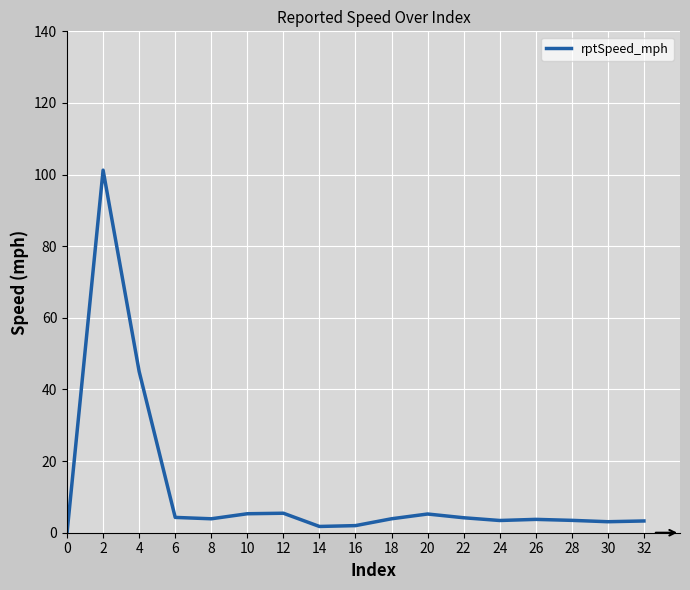

Does the chart have visible grid lines?

Yes